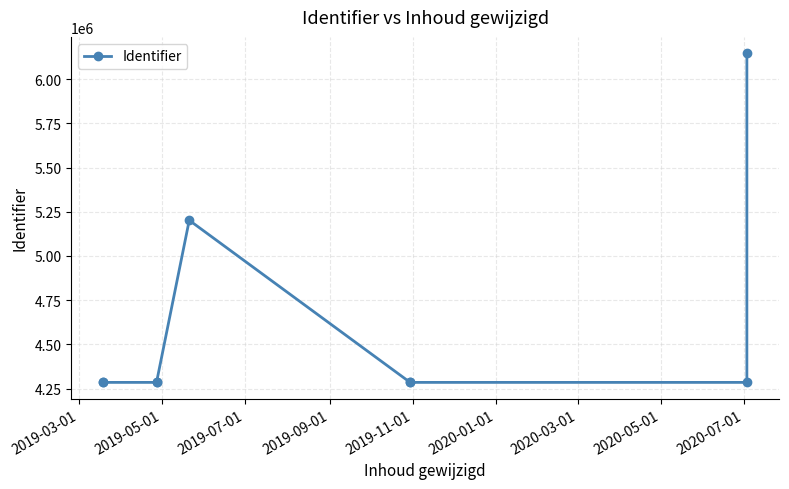

What is the difference between the maximum and second lowest values?

1862459